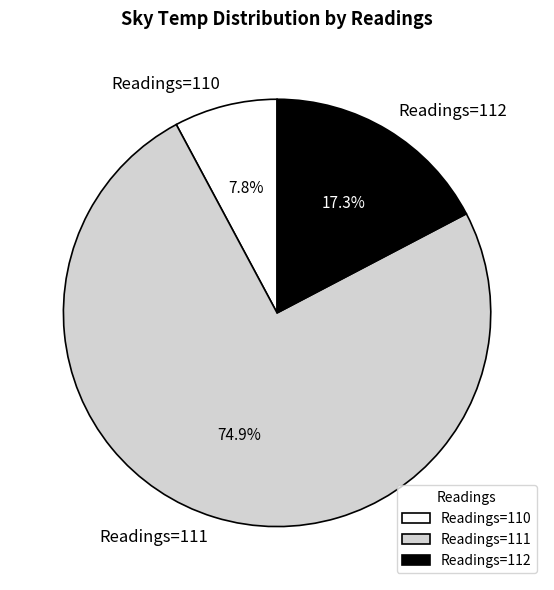

What is the majority slice?

Readings=111